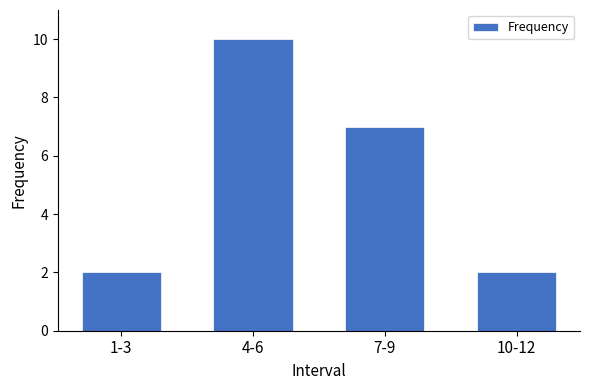

Reading left to right, list all the values displayed in this chart.

2	10	7	2